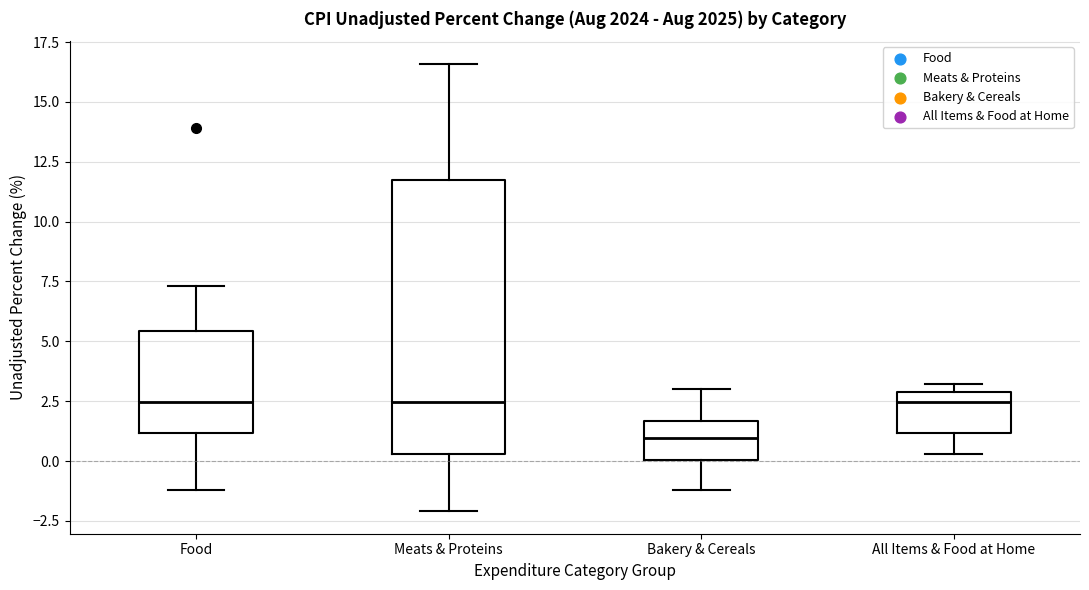

Which box is the tallest, from its lower edge to its upper edge?

Meats & Proteins